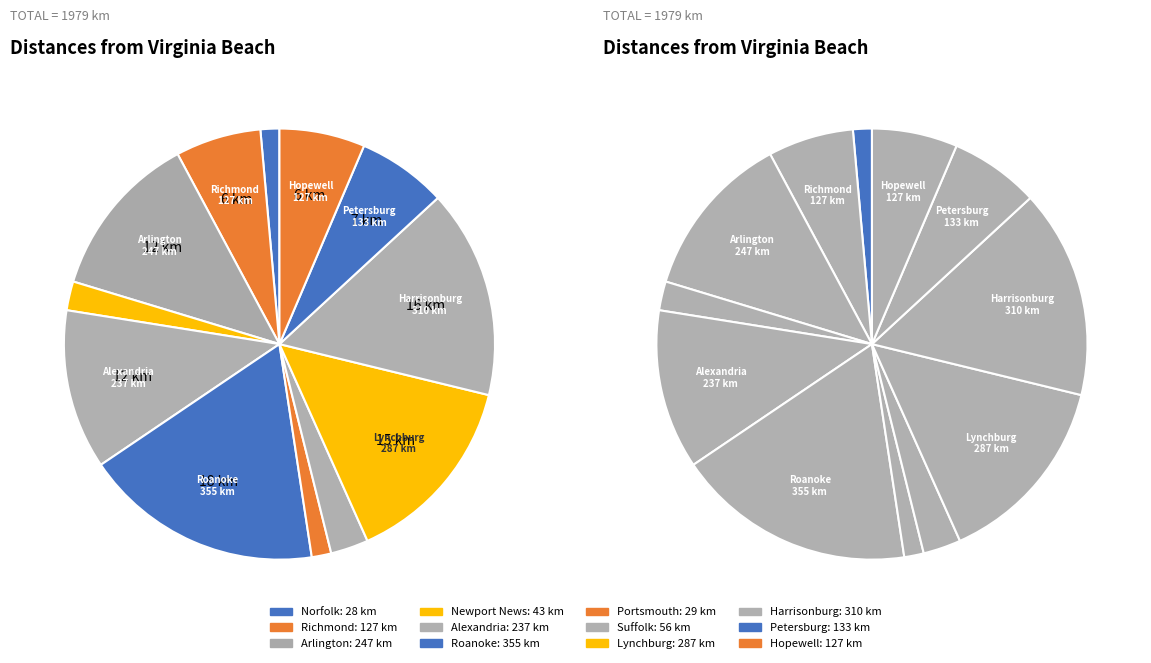

Which slice is the largest?

Roanoke